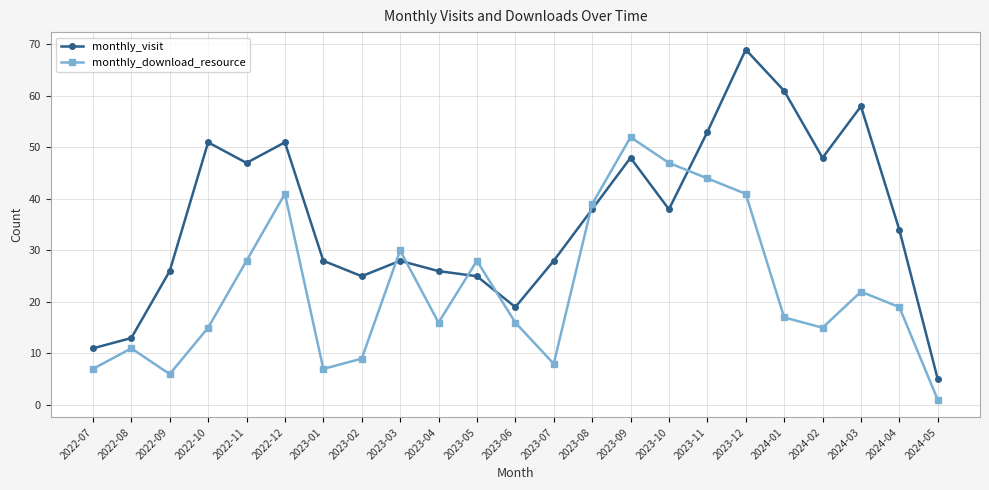

How many times do monthly_visit and monthly_download_resource cross each other?

6